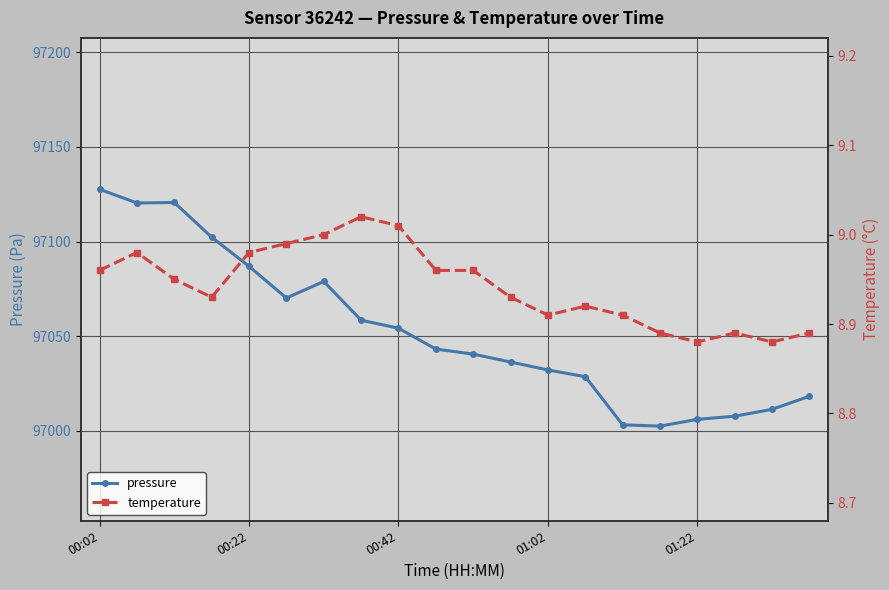

How many lines are shown in the chart?

2